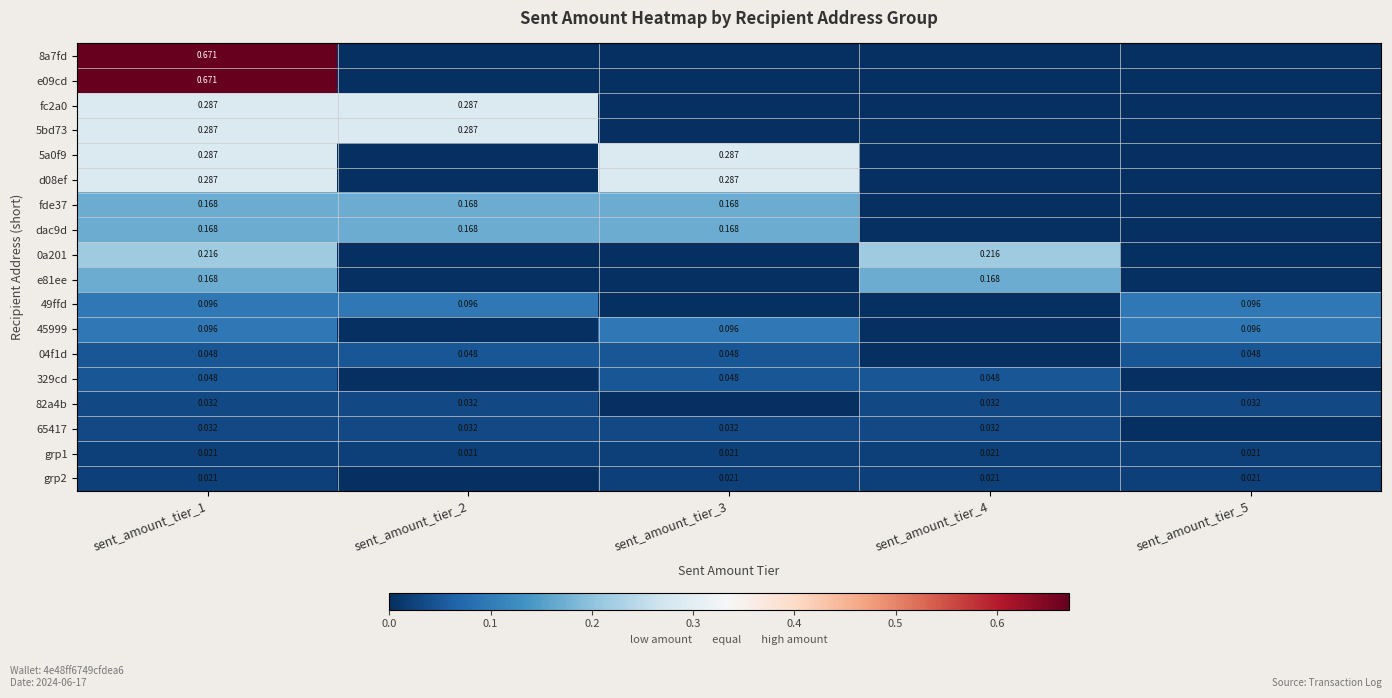

At sent_amount_tier_4, list the series in order from largest to smallest.

0a201, e81ee, 329cd, 82a4b, 65417, grp1, grp2, 8a7fd, e09cd, fc2a0, 5bd73, 5a0f9, d08ef, fde37, dac9d, 49ffd, 45999, 04f1d